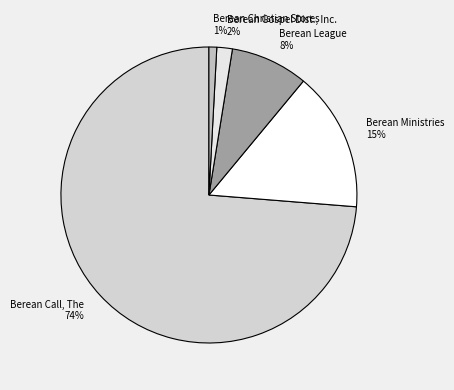

To the nearest percent, what is the combined percentage of Berean Gospel Dist., Inc. 2% and Berean League 8%?

10%